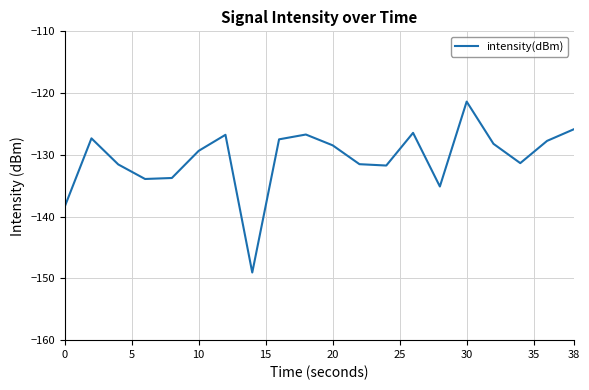

What is the maximum value shown in the chart?

-121.4